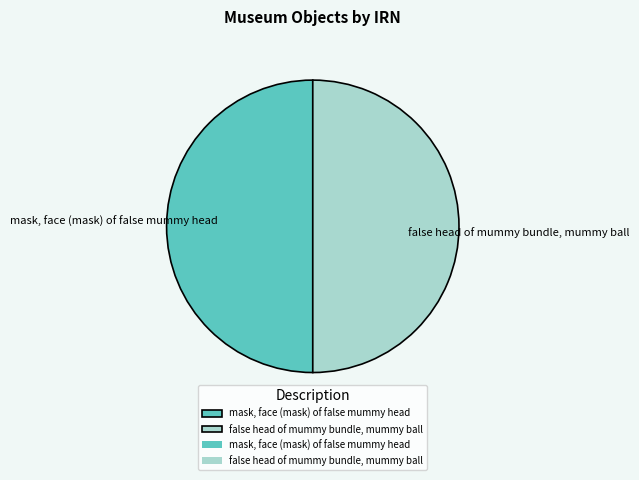

True or false: false head of mummy bundle, mummy ball accounts for 50% of the total.

True